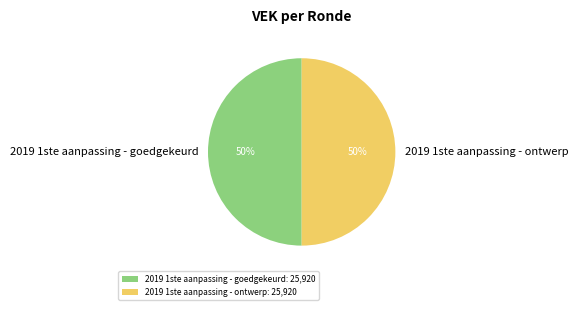

Count the number of slices in the pie.

2